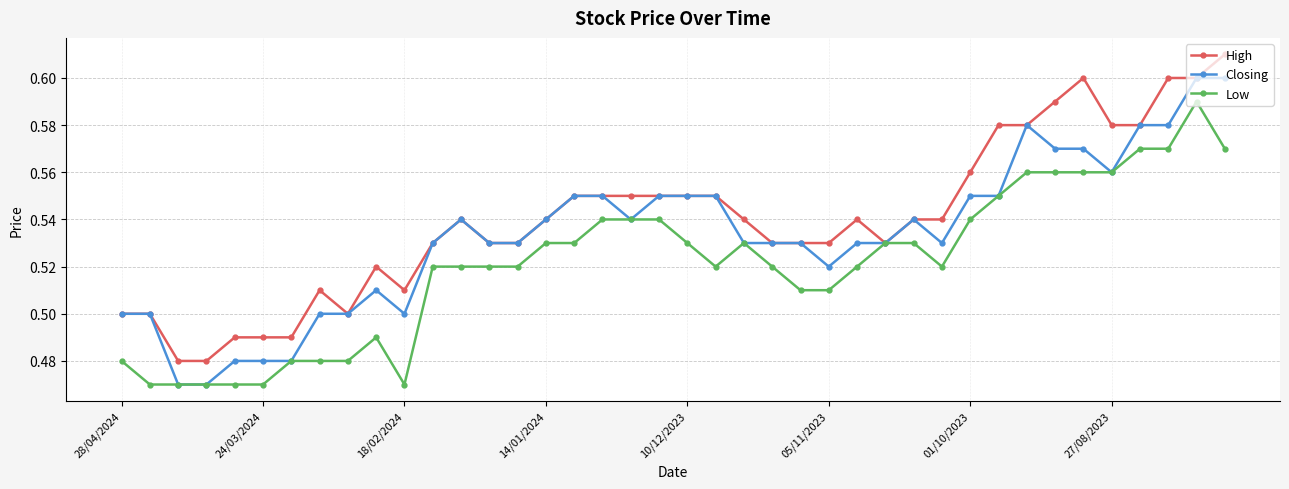

True or false: High has more than 2 interior local peaks.

True